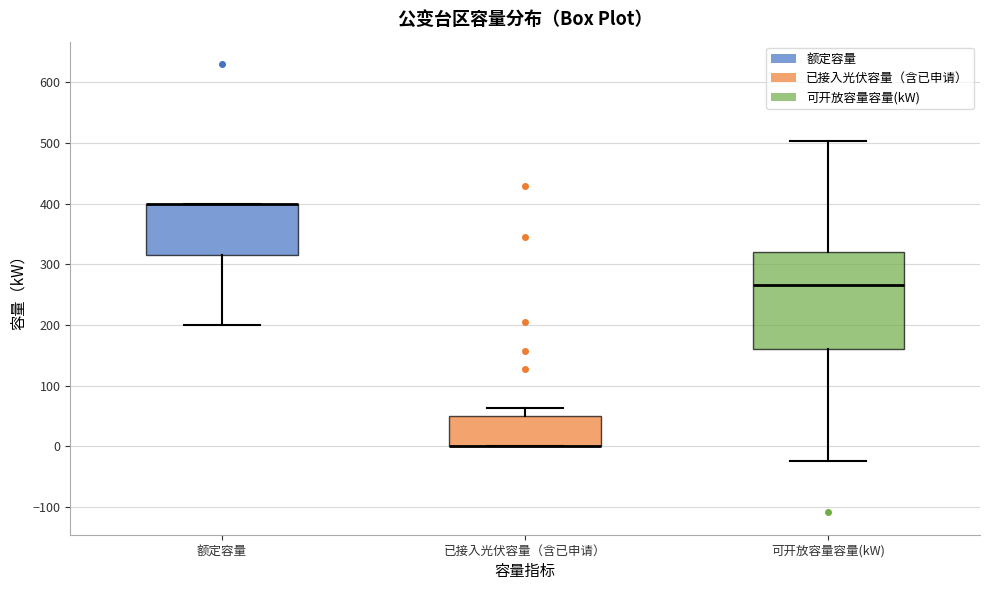

Where is the upper edge of the box for 已接入光伏容量（含已申请） on the y-axis? The values are not printed on the chart, so give them approximately, as read against the axis.

50